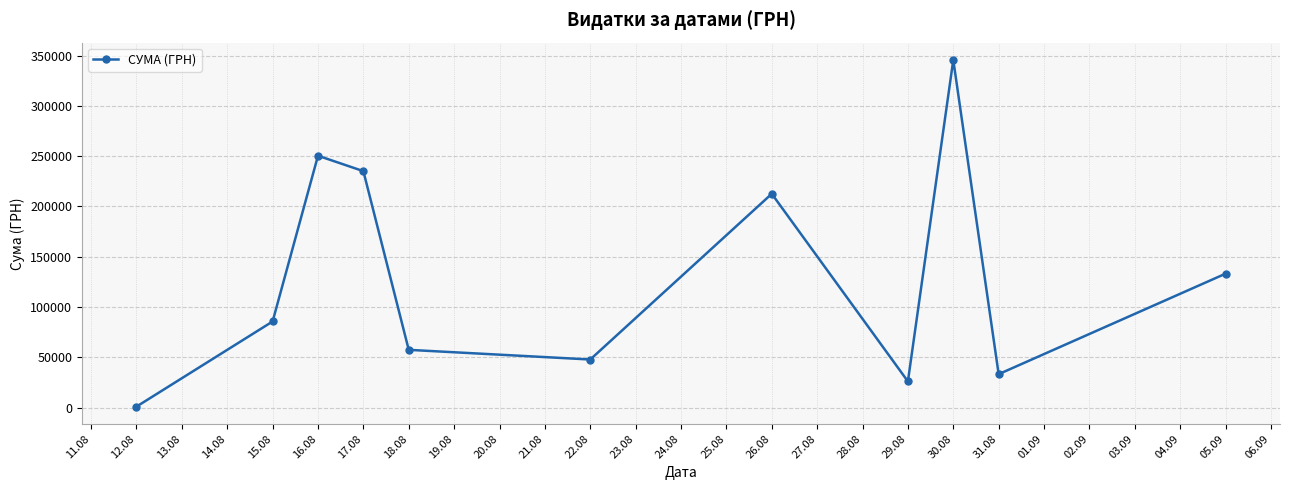

Where is the first local maximum?

16.08